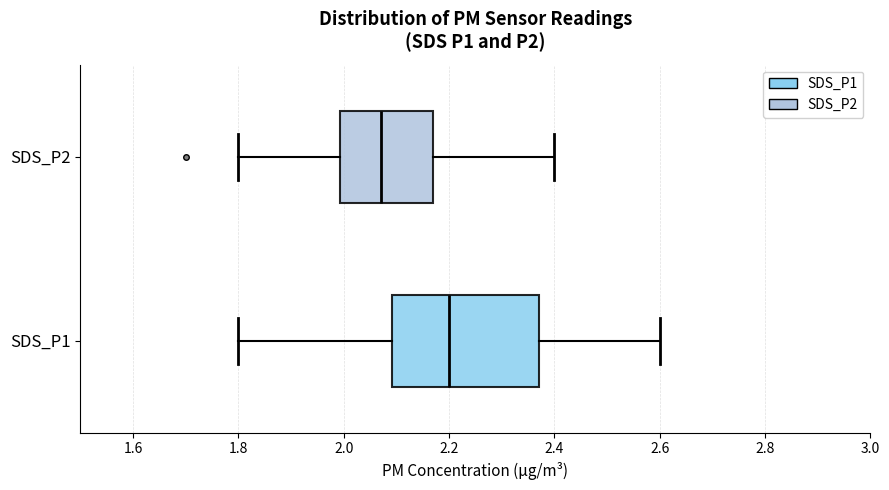

Where does the right whisker of the box for SDS_P1 end on the x-axis? The values are not printed on the chart, so give them approximately, as read against the axis.

2.60